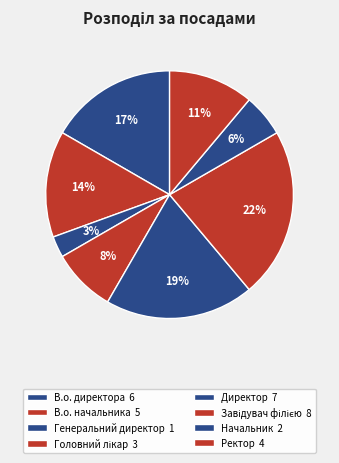

Is Завідувач філією the majority of the pie?

No